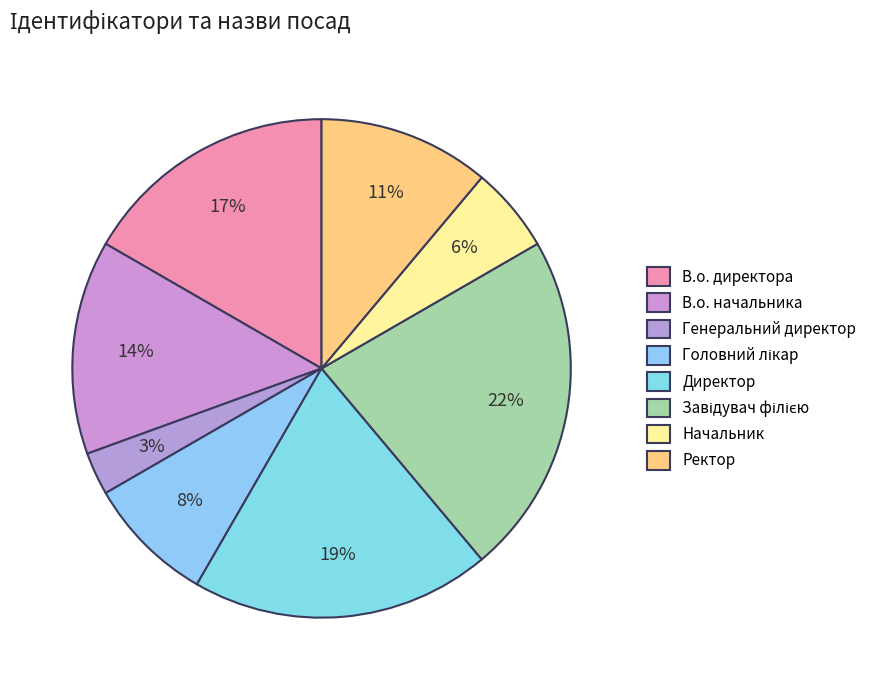

To the nearest percent, what is the difference between the largest and smallest slice percentages?

19%